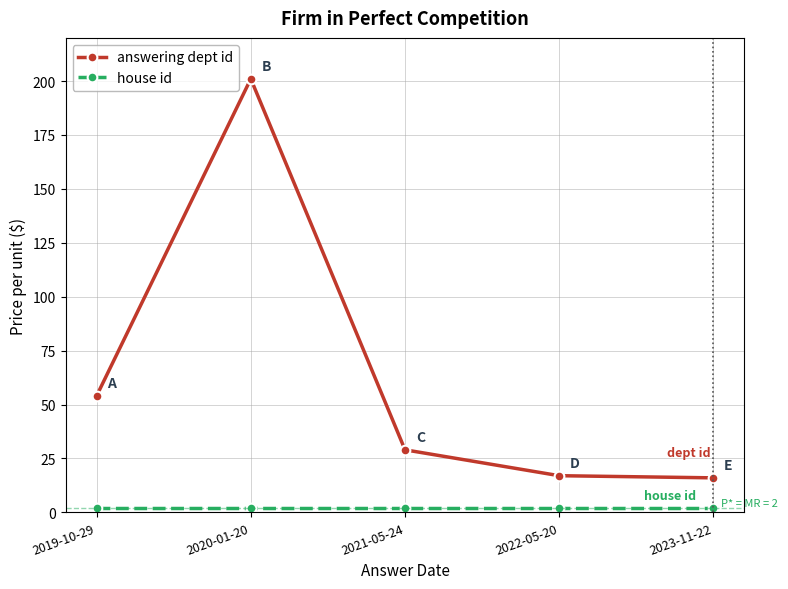

Which series changed the most between 2019-10-29 and 2021-05-24?

answering dept id